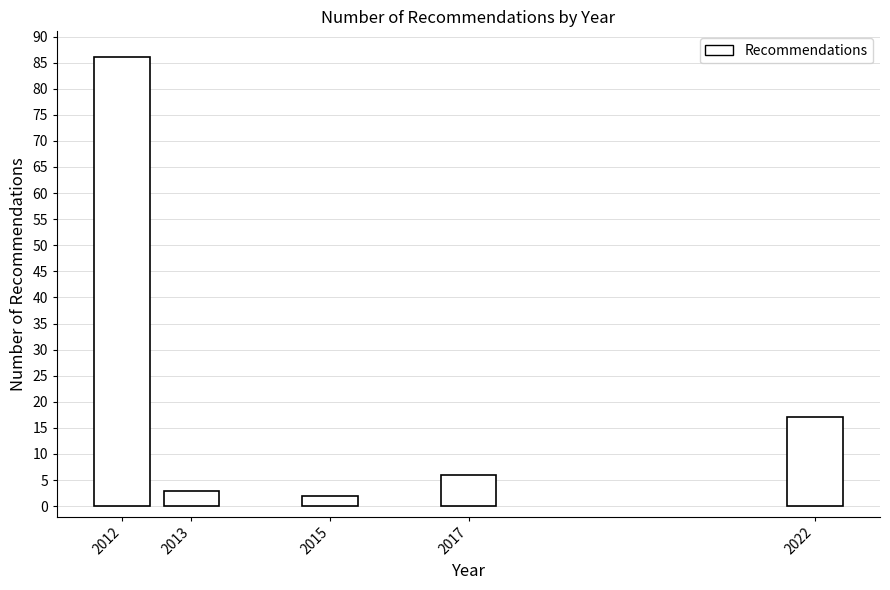

Reading left to right, extract all data points from this chart.

2012=86	2013=3	2015=2	2017=6	2022=17